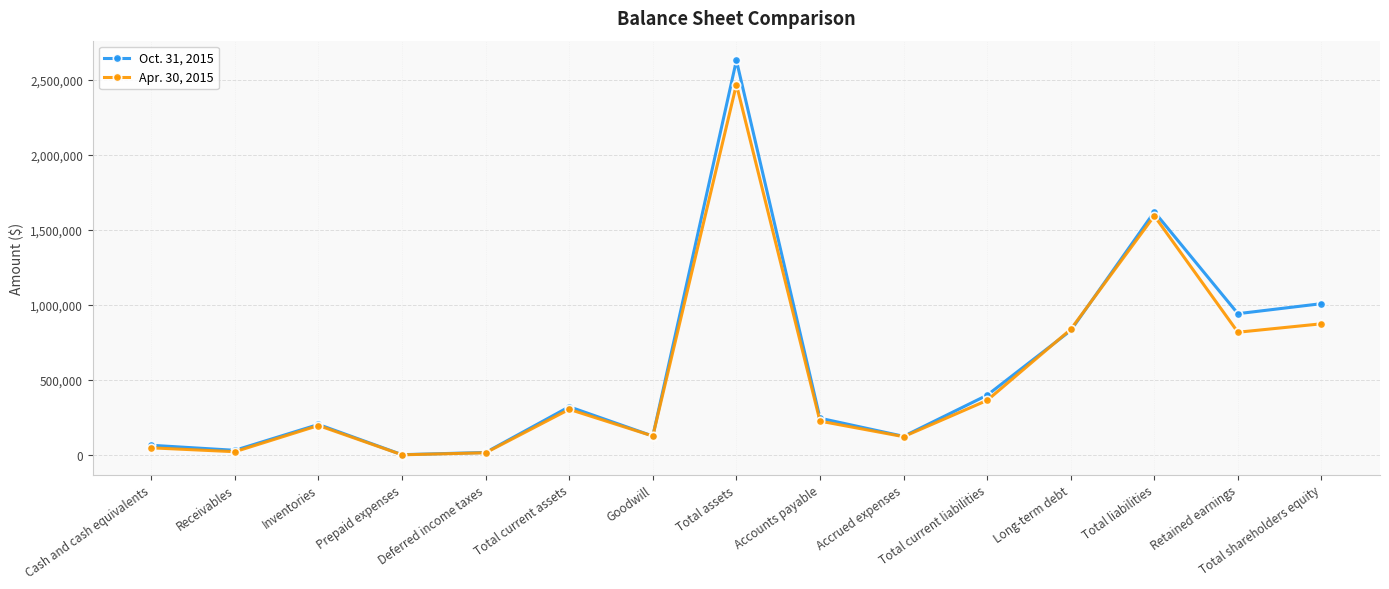

At how many categories does at least one series exceed 1328234?

2